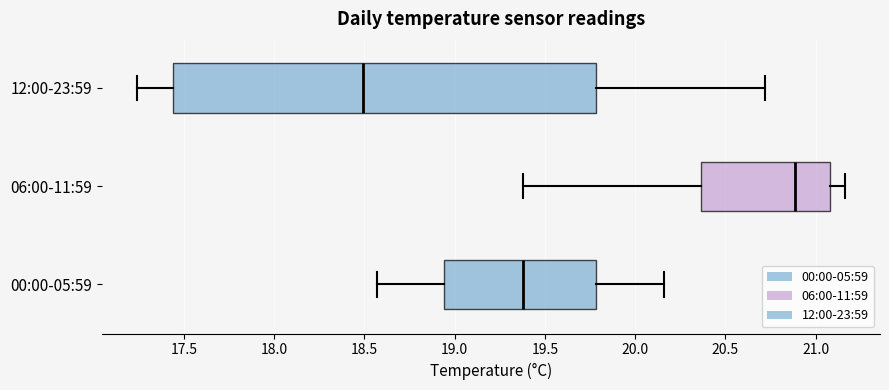

Which box has the furthest to the left median line?

12:00-23:59